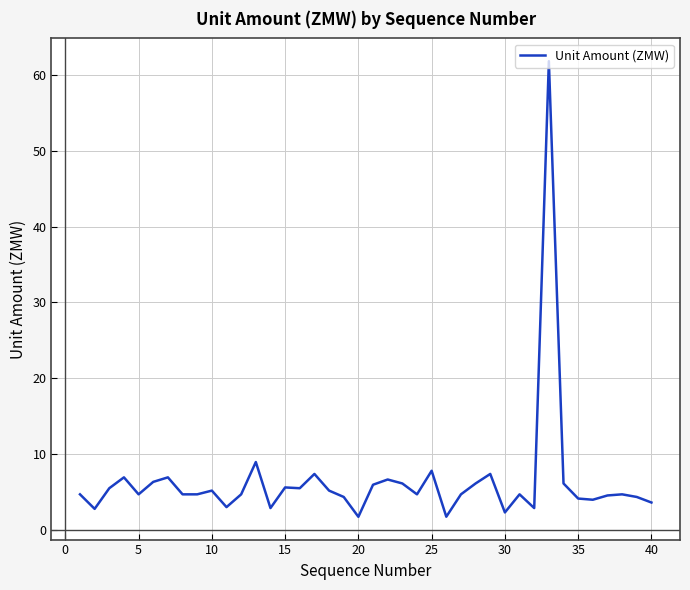

What is the difference between the maximum and minimum values?

60.2